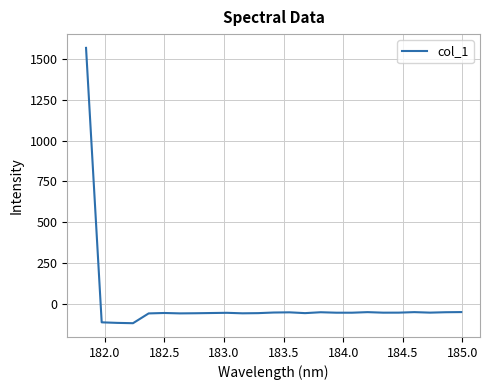

What is the difference between the maximum and minimum values?

1683.9